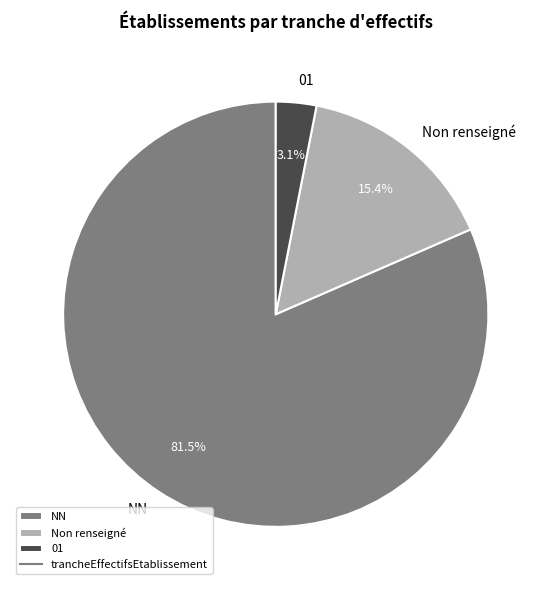

Does Non renseigné represent more than half of the total?

No